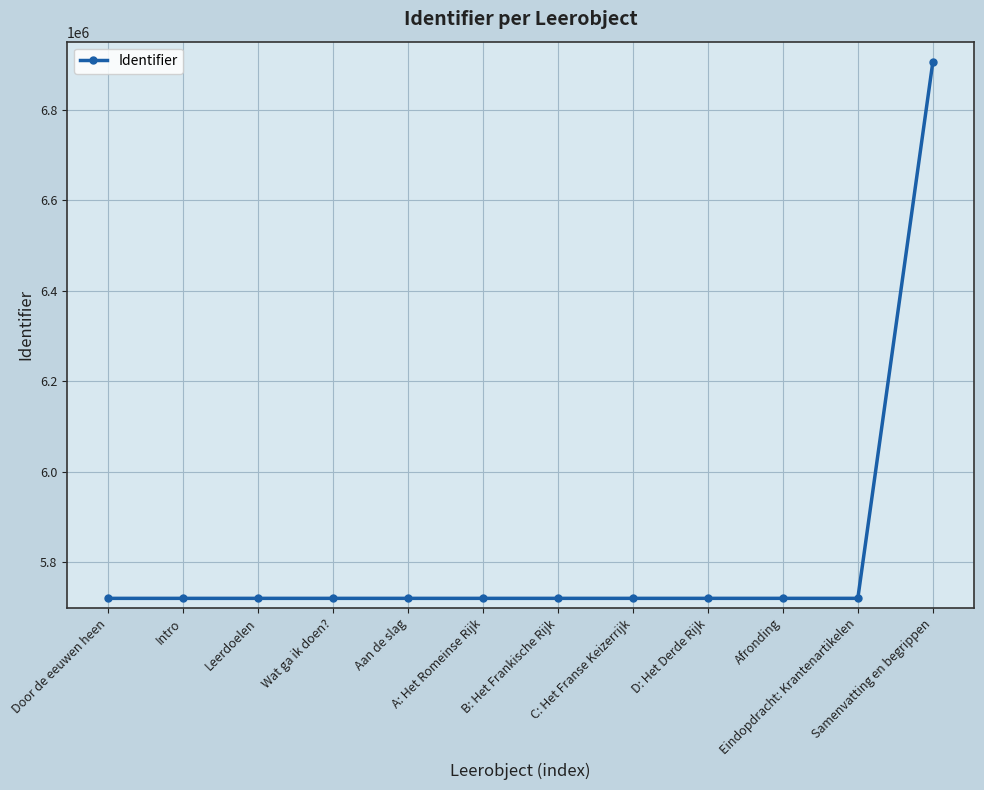

What is the value of the 10th point from the left?

5720796